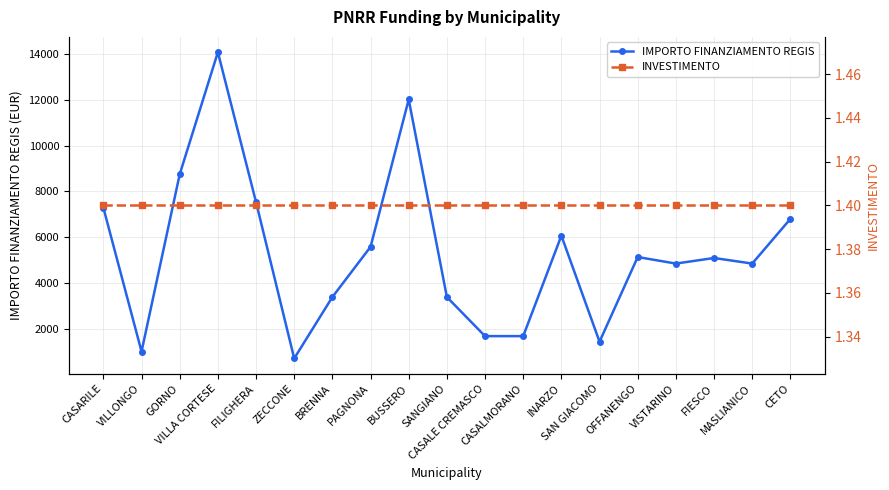

True or false: IMPORTO FINANZIAMENTO REGIS and INVESTIMENTO intersect in this chart.

False